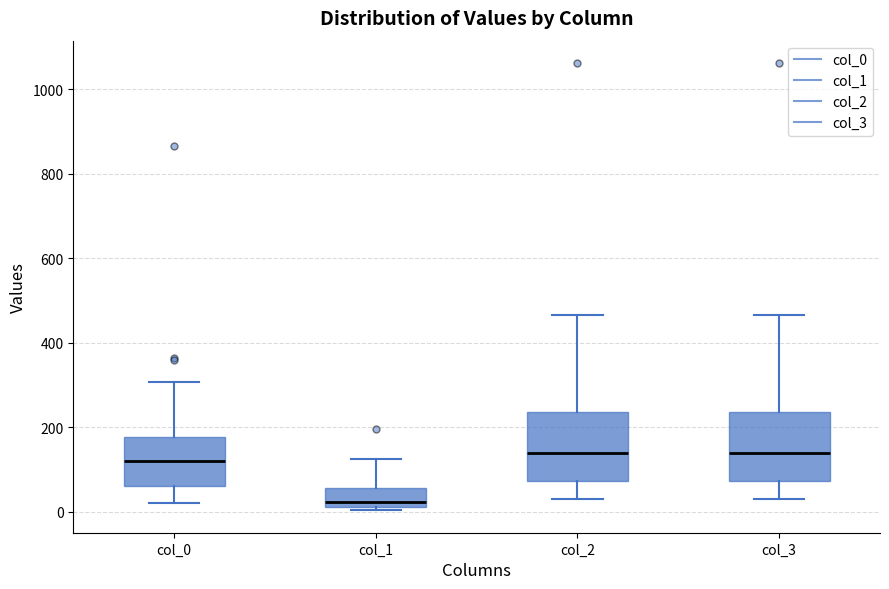

Reading left to right, read every box against the y-axis: the position of its median line, the range the box covers, and the ends of its whiskers. The values are not printed on the chart, so give them approximately, as read against the axis.

col_0: median 120, box 60 to 180, whiskers 20 to 300
col_1: median 20 (just above the box's lower edge), box 20 to 60, whiskers 0 to 120
col_2: median 140, box 80 to 240, whiskers 40 to 460
col_3: median 140, box 80 to 240, whiskers 40 to 460